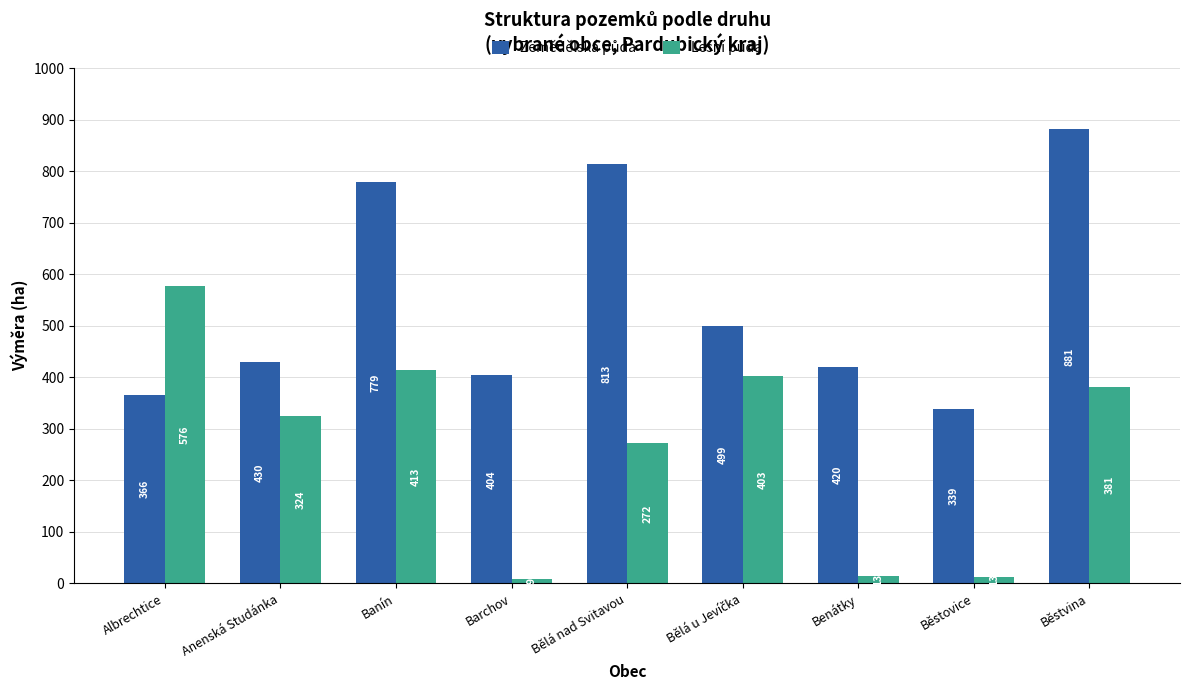

What is the maximum value shown in the chart?

881.0